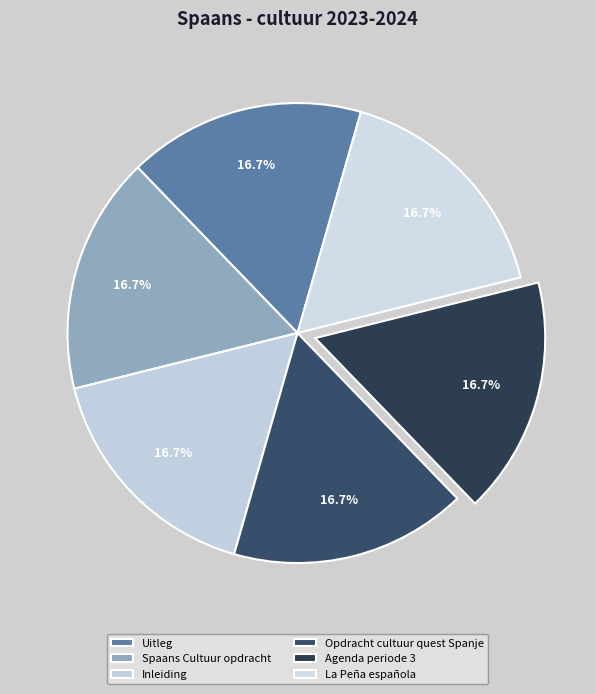

To the nearest percent, what is the combined percentage of Agenda periode 3 and Spaans Cultuur opdracht?

33%